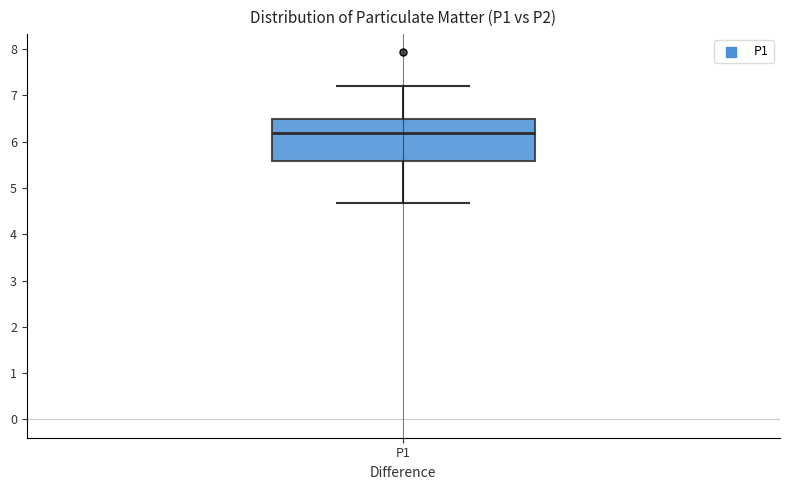

Read this box plot against the y-axis: the position of the median line, the range covered by the box, and the ends of both whiskers. The values are not printed on the chart, so give them approximately, as read against the axis.

median 6.2, box 5.6 to 6.5, whiskers 4.7 to 7.2